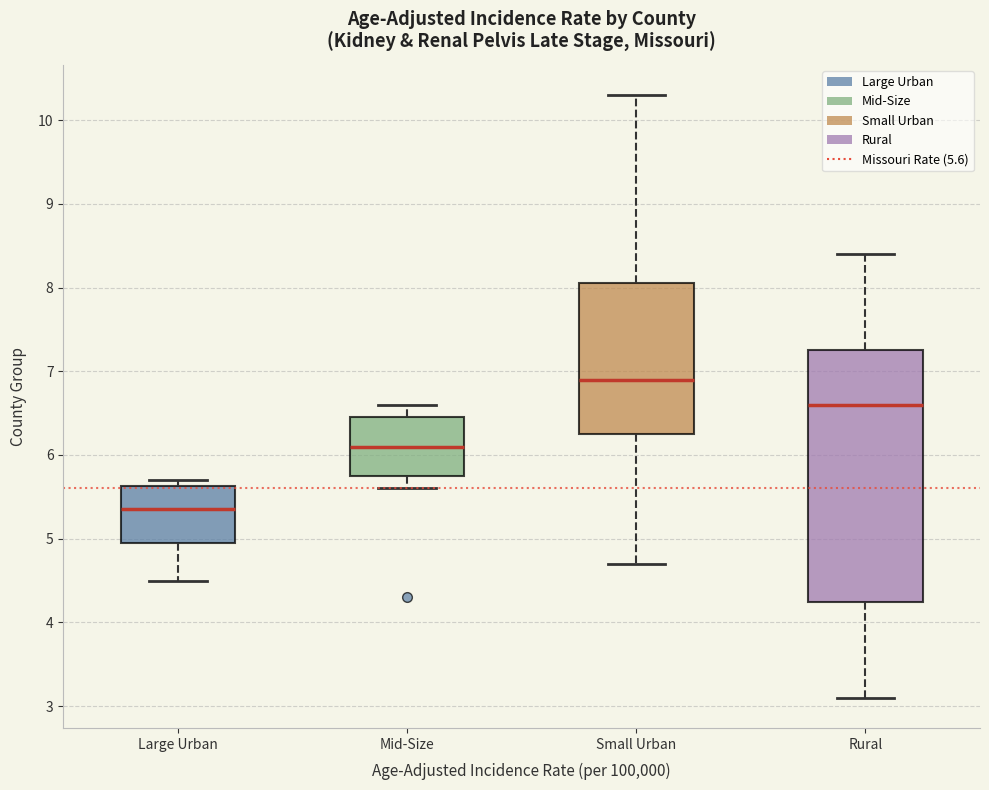

Which box is the tallest, from its lower edge to its upper edge?

Rural